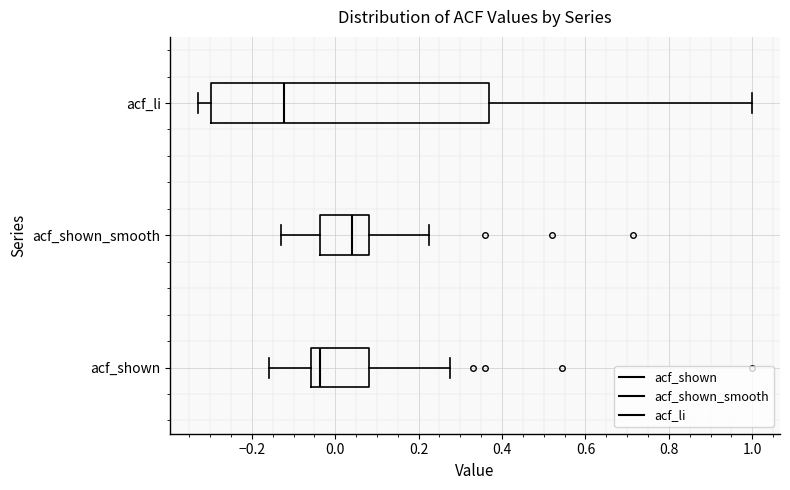

Which box is the widest, from its left edge to its right edge?

acf_li